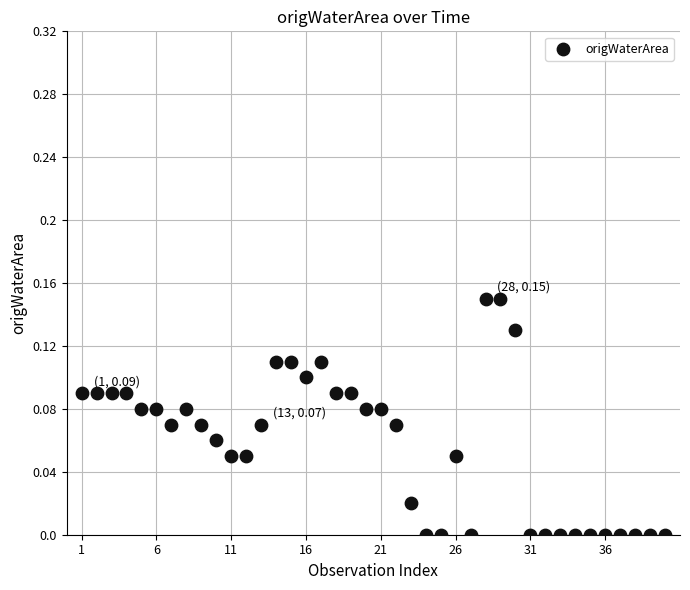

What is the range of X values (max minus min)?

39.0